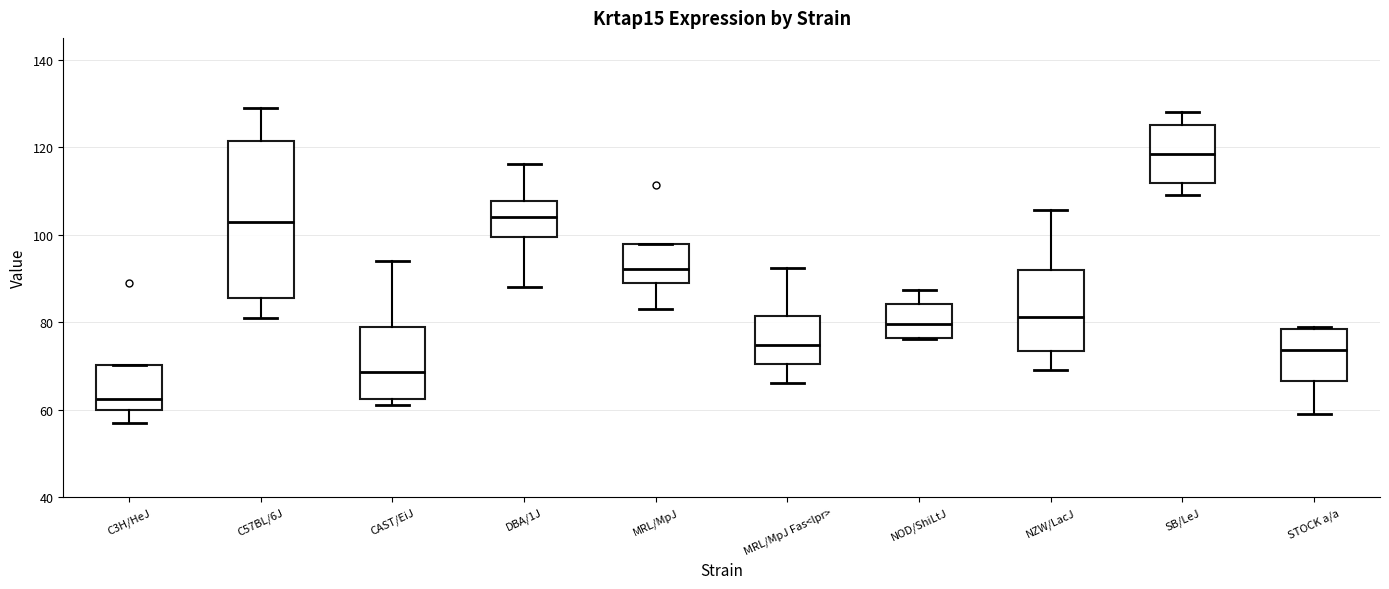

Reading left to right, transcribe this box plot: for each box, give where its median line is, the range the box spans, and where its two whiskers end, as read against the y-axis. The values are not printed on the chart, so give them approximately, as read against the axis.

C3H/HeJ: median 62, box 60 to 70, whiskers 58 to 70
C57BL/6J: median 102, box 86 to 122, whiskers 82 to 130
CAST/EiJ: median 68, box 62 to 80, whiskers 62 (just below the box's lower edge) to 94
DBA/1J: median 104, box 100 to 108, whiskers 88 to 116
MRL/MpJ: median 92, box 88 to 98, whiskers 82 to 98
MRL/MpJ Fas<lpr>: median 74, box 70 to 82, whiskers 66 to 92
NOD/ShiLtJ: median 80, box 76 to 84, whiskers 76 to 88
NZW/LacJ: median 82, box 74 to 92, whiskers 70 to 106
SB/LeJ: median 118, box 112 to 126, whiskers 110 to 128
STOCK a/a: median 74, box 66 to 78, whiskers 60 to 80